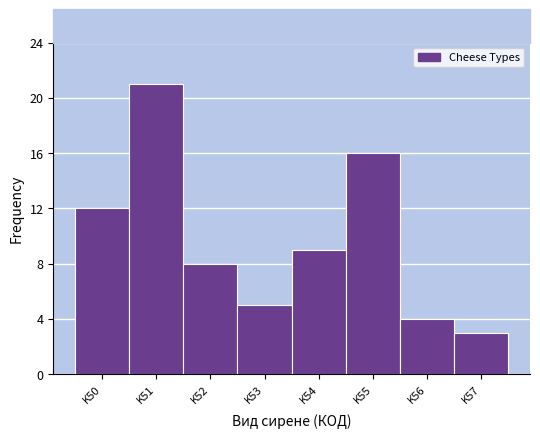

Reading left to right, what are all the values shown in this chart?

K50=12	K51=21	K52=8	K53=5	K54=9	K55=16	K56=4	K57=3